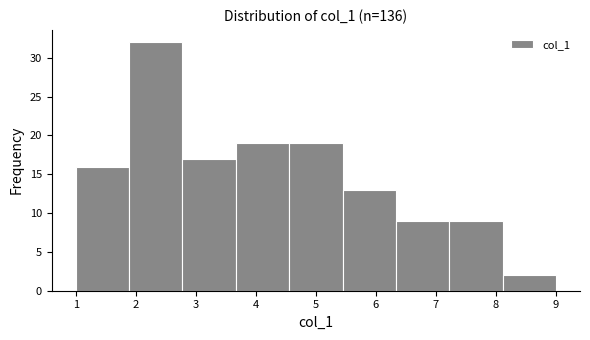

Over which range of the x-axis is the bar tallest?

1.9 to 2.8